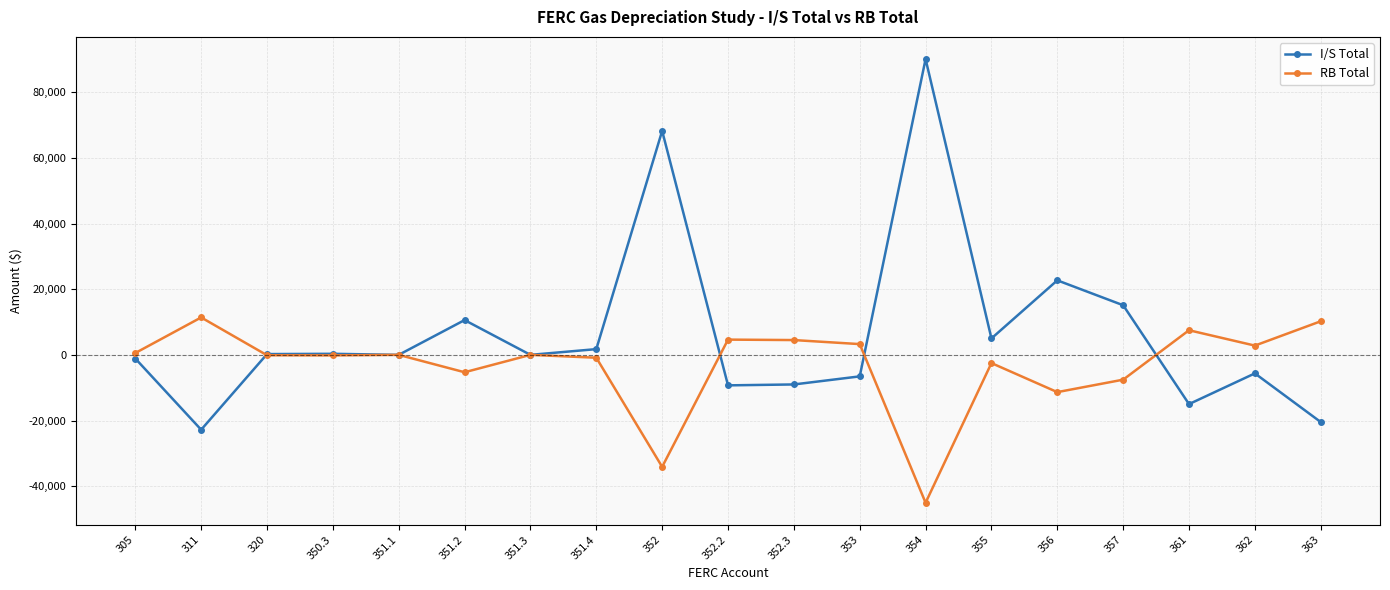

After their last crossing, which series has the higher values: I/S Total or RB Total?

RB Total